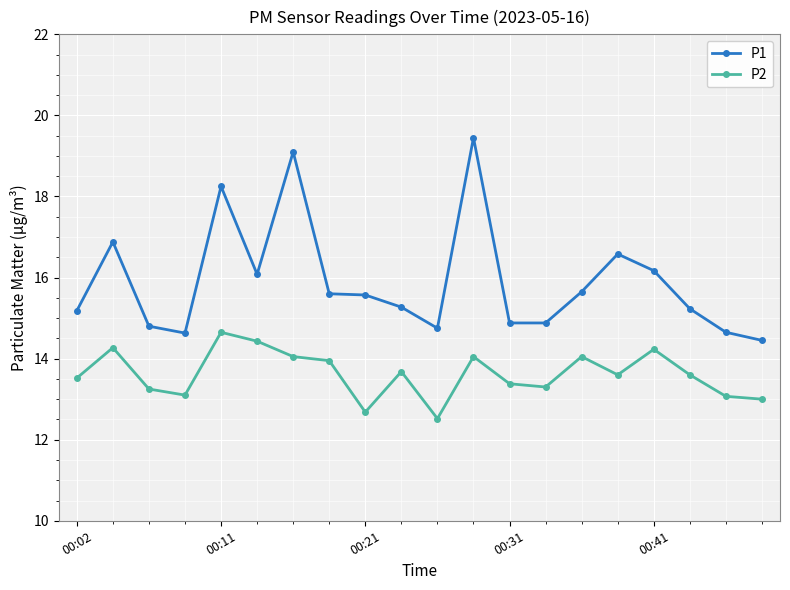

True or false: P2 and P1 cross at least once.

False